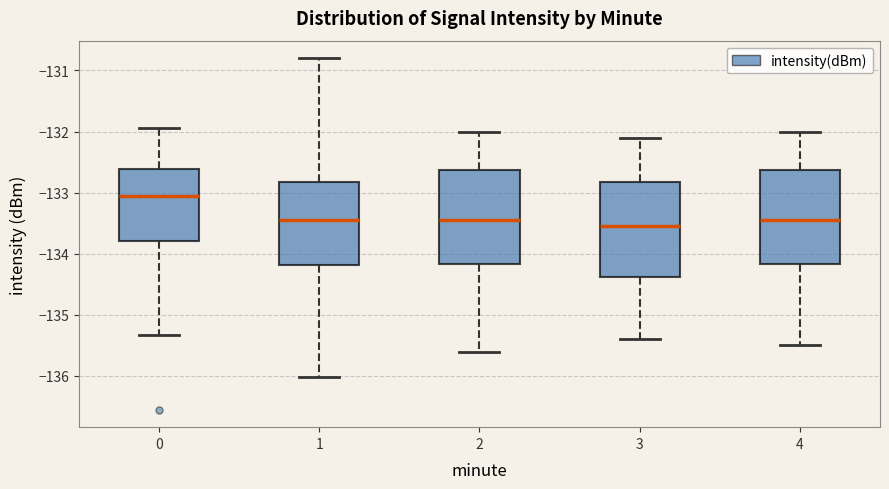

Reading left to right, transcribe this box plot: for each box, give where its median line is, the range the box spans, and where its two whiskers end, as read against the y-axis. The values are not printed on the chart, so give them approximately, as read against the axis.

0: median -133.0, box -133.8 to -132.6, whiskers -135.3 to -131.9
1: median -133.4, box -134.2 to -132.8, whiskers -136.0 to -130.8
2: median -133.4, box -134.2 to -132.6, whiskers -135.6 to -132.0
3: median -133.5, box -134.4 to -132.8, whiskers -135.4 to -132.1
4: median -133.4, box -134.2 to -132.6, whiskers -135.5 to -132.0